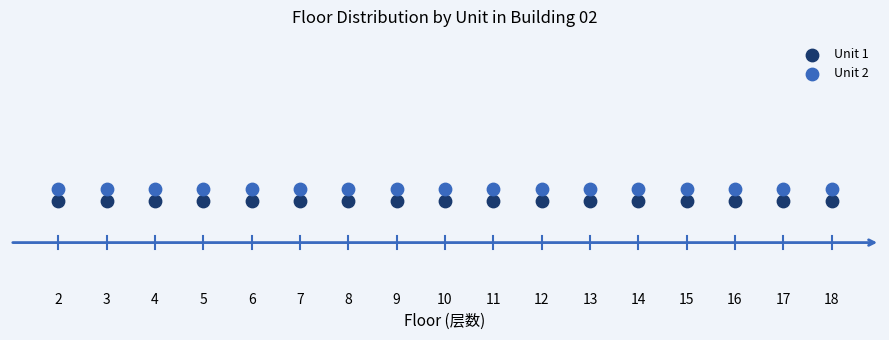

Which series reaches the minimum Y coordinate?

Unit 1